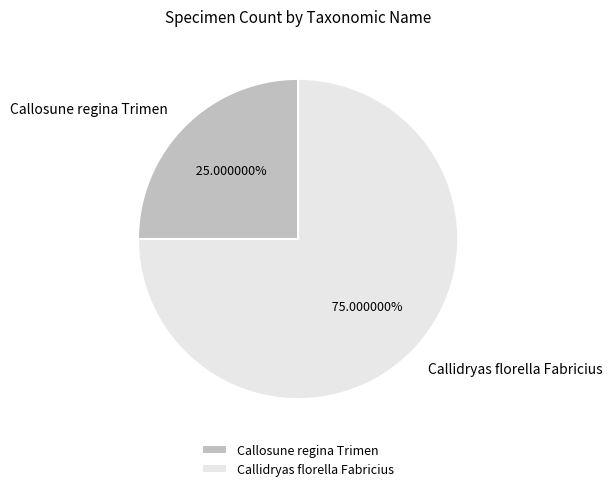

To the nearest percent, what percentage of the pie is Callosune regina Trimen?

25%